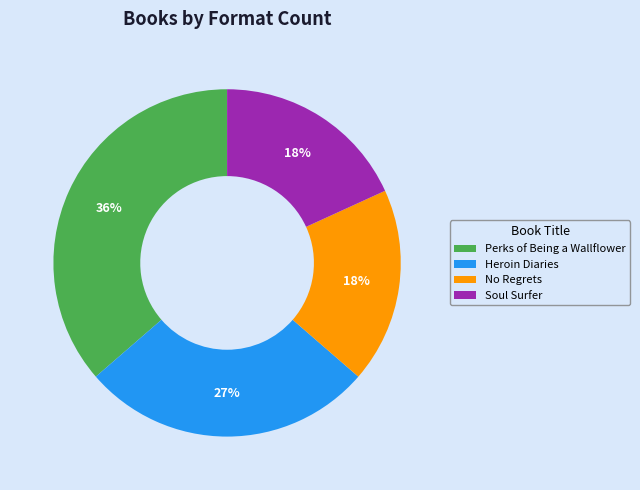

How many slices are in this pie chart?

4